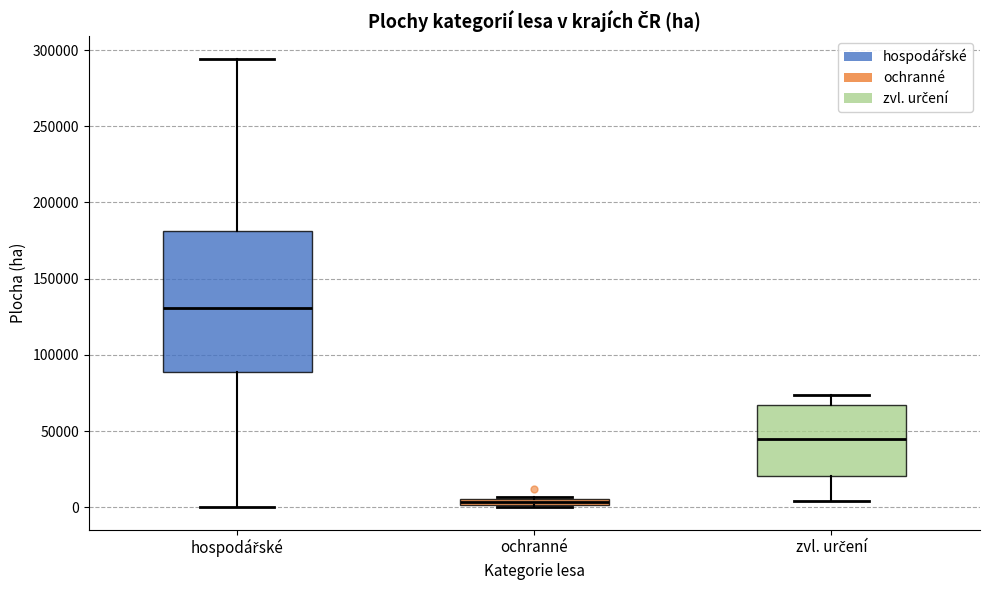

Which box is the tallest, from its lower edge to its upper edge?

hospodářské